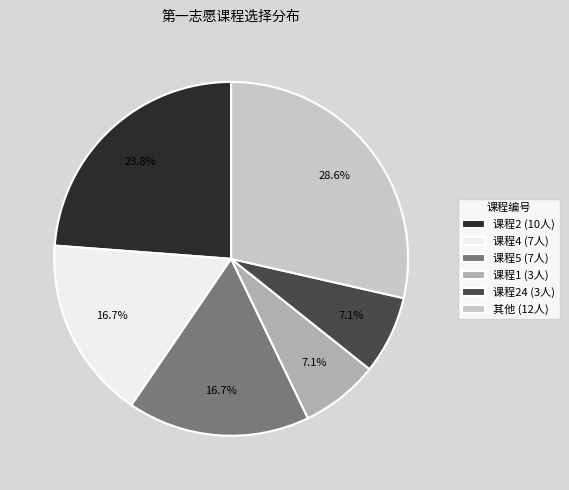

Is there any slice that represents more than half of the pie?

No